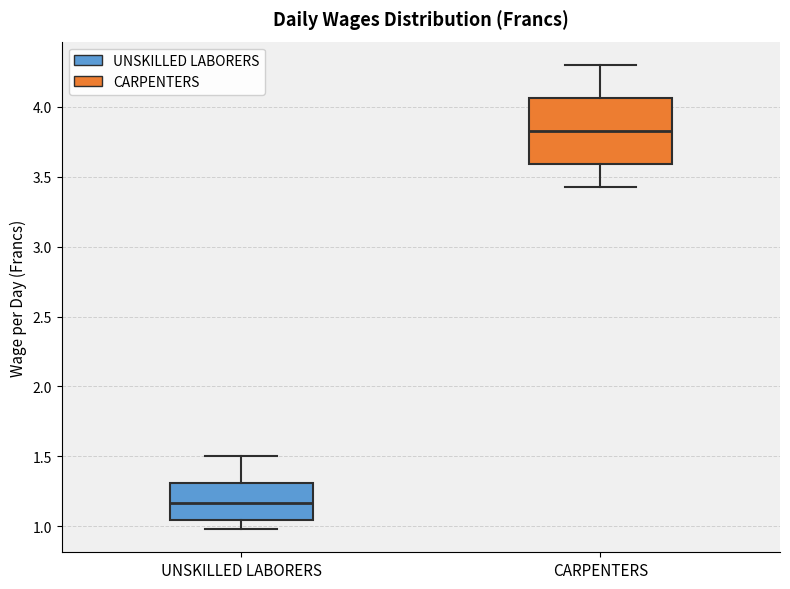

Which box's median line is the lowest?

UNSKILLED LABORERS